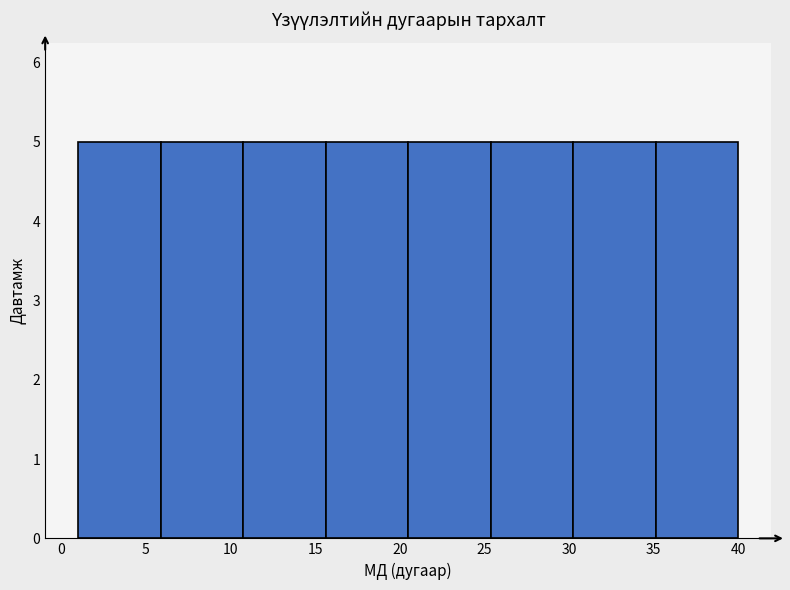

How tall is the bar that spans 15.5 to 20.5 on the x-axis? Neither the bar edges nor the heights are printed on the chart, so give them approximately, as read against the axes.

5